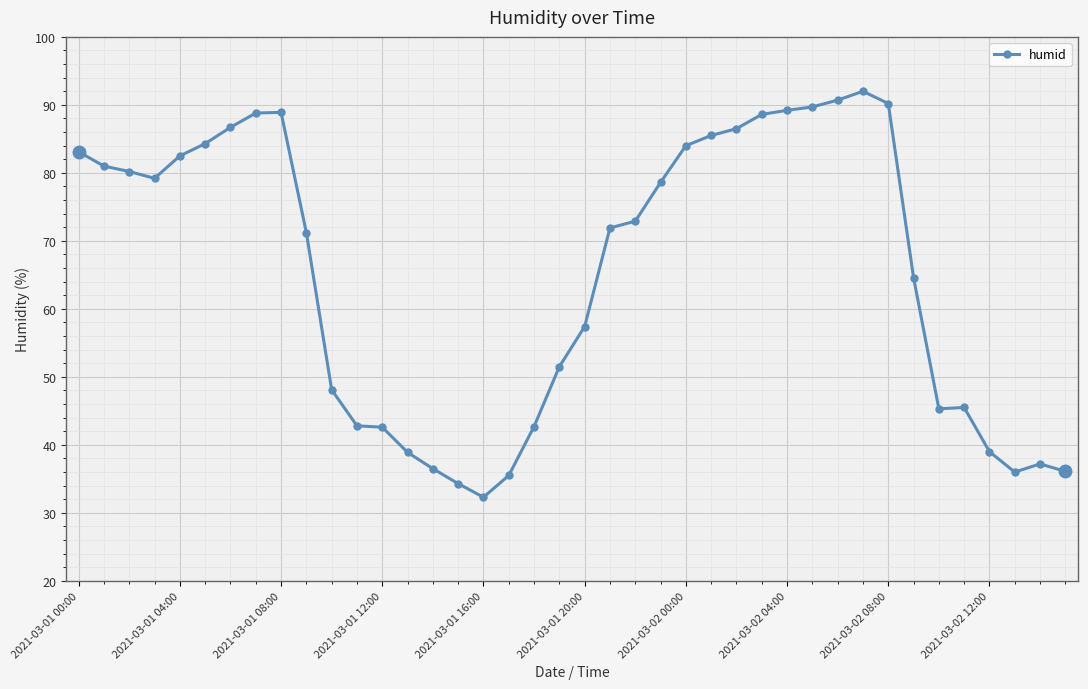

What is the value of the 29th point from the left?

89.2